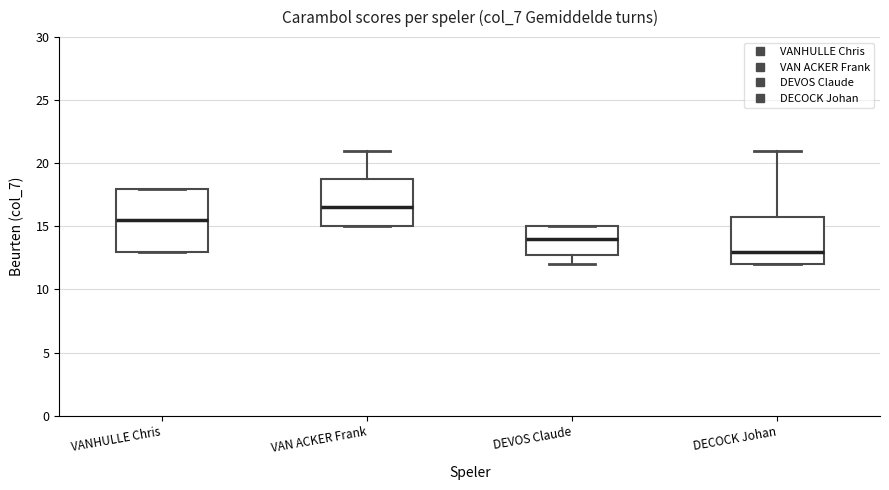

Reading left to right, transcribe this box plot: for each box, give where its median line is, the range the box spans, and where its two whiskers end, as read against the y-axis. The values are not printed on the chart, so give them approximately, as read against the axis.

VANHULLE Chris: median 15.5, box 13.0 to 18.0, whiskers 13.0 to 18.0
VAN ACKER Frank: median 16.5, box 15.0 to 19.0, whiskers 15.0 to 21.0
DEVOS Claude: median 14.0, box 13.0 to 15.0, whiskers 12.0 to 15.0
DECOCK Johan: median 13.0, box 12.0 to 16.0, whiskers 12.0 to 21.0